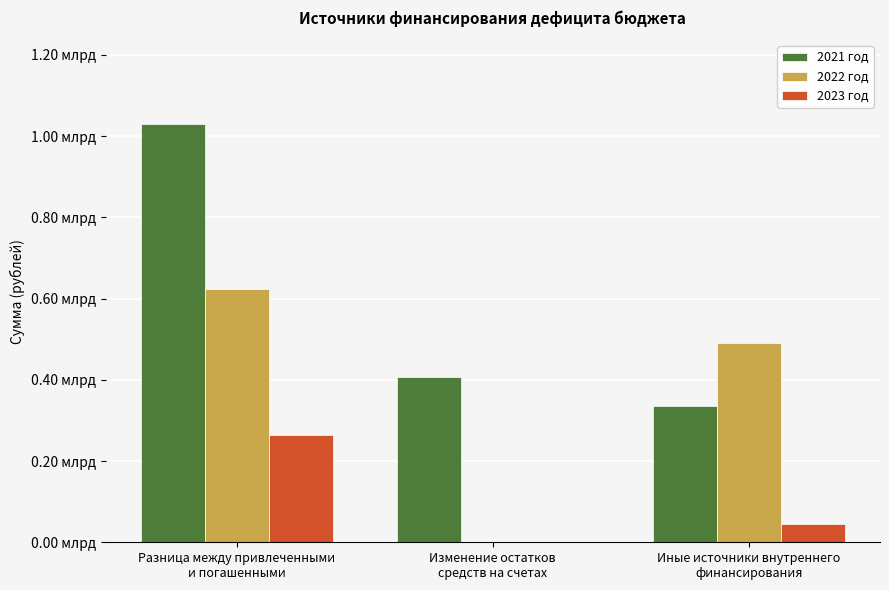

Are the bars horizontal?

No